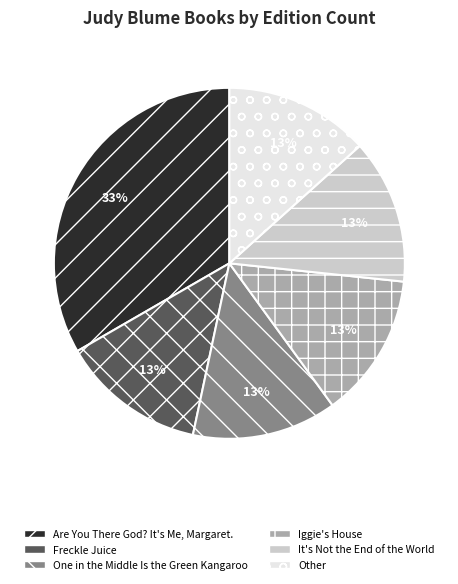

Do It's Not the End of the World and Freckle Juice together represent more than half of the pie?

No